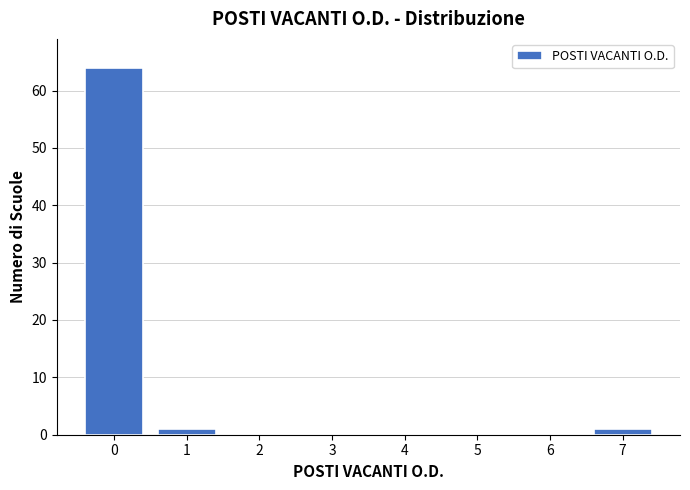

Reading left to right, transcribe this chart: for each bar, give the range it covers on the x-axis and its height. The values are not printed on the chart, so give them approximately, as read against the axis.

-0.5 to 0.5: 64
0.5 to 1.5: 1
1.5 to 2.5: 0
2.5 to 3.5: 0
3.5 to 4.5: 0
4.5 to 5.5: 0
5.5 to 6.5: 0
6.5 to 7.5: 1